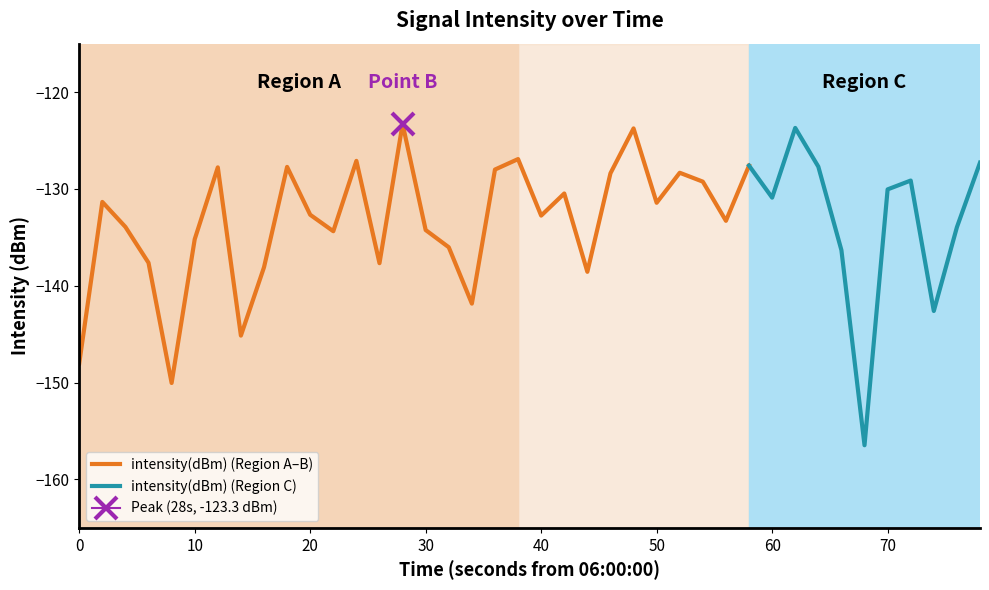

What is the value of the 22nd point from the left?

-130.5